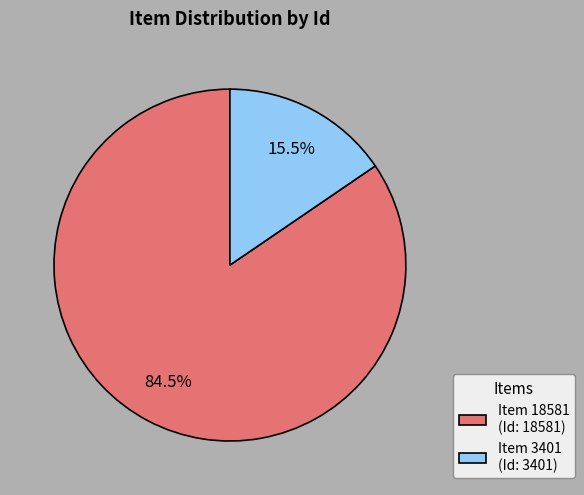

Is the sum of Item 3401 (Id: 3401) and Item 18581 (Id: 18581) greater than half?

Yes